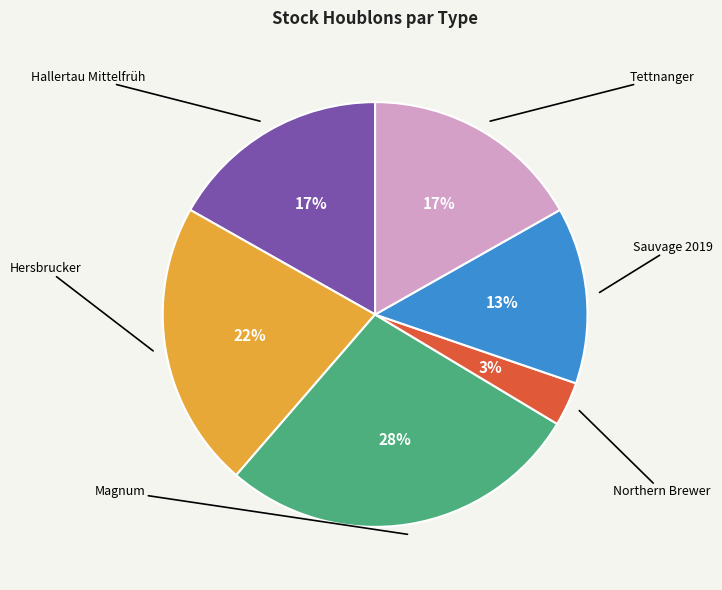

Is there a majority slice in this chart?

No